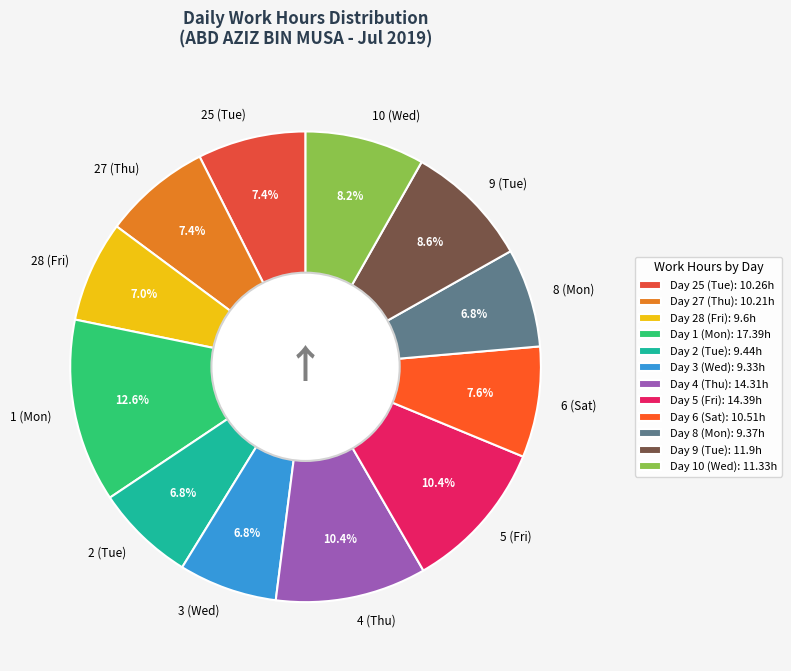

To the nearest percent, what percentage of the pie is 5 (Fri)?

10%